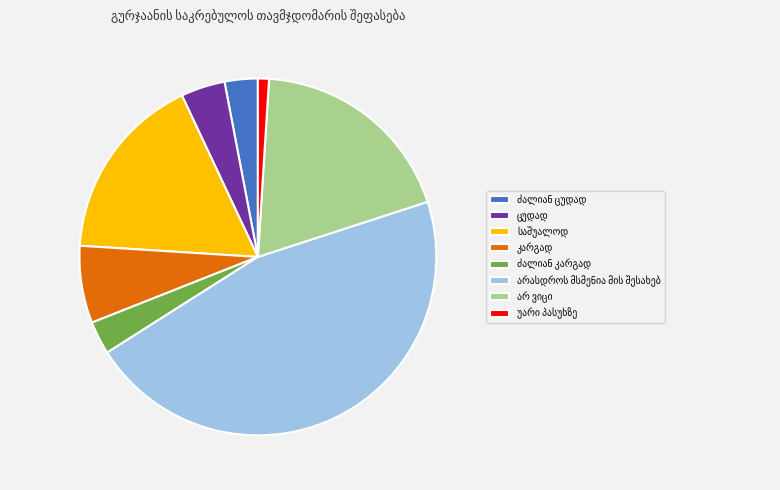

Does any single category account for the majority?

No